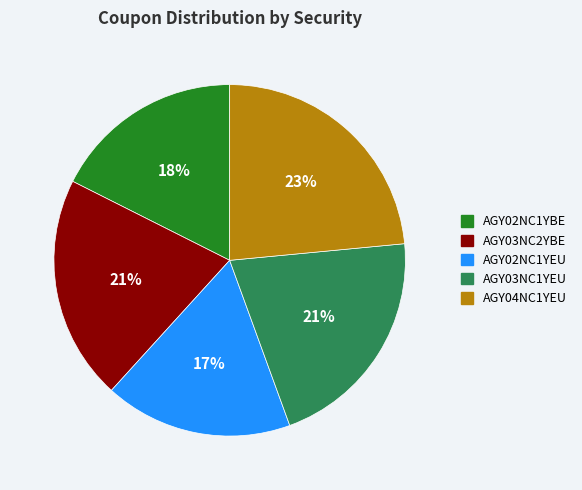

What is the largest slice in the pie chart?

AGY04NC1YEU